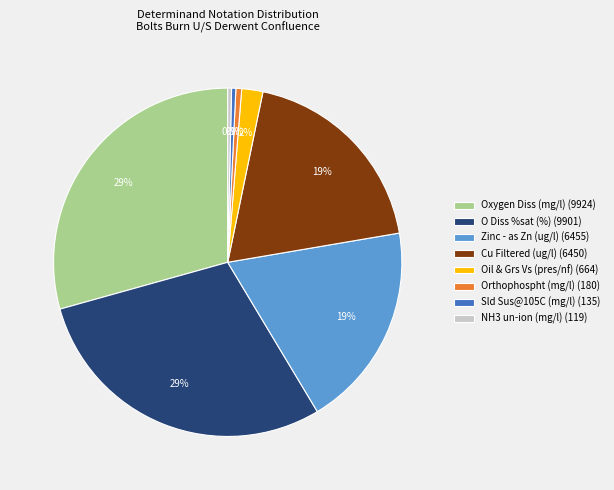

Does O Diss %sat (%) (9901) account for over 50% of the chart?

No